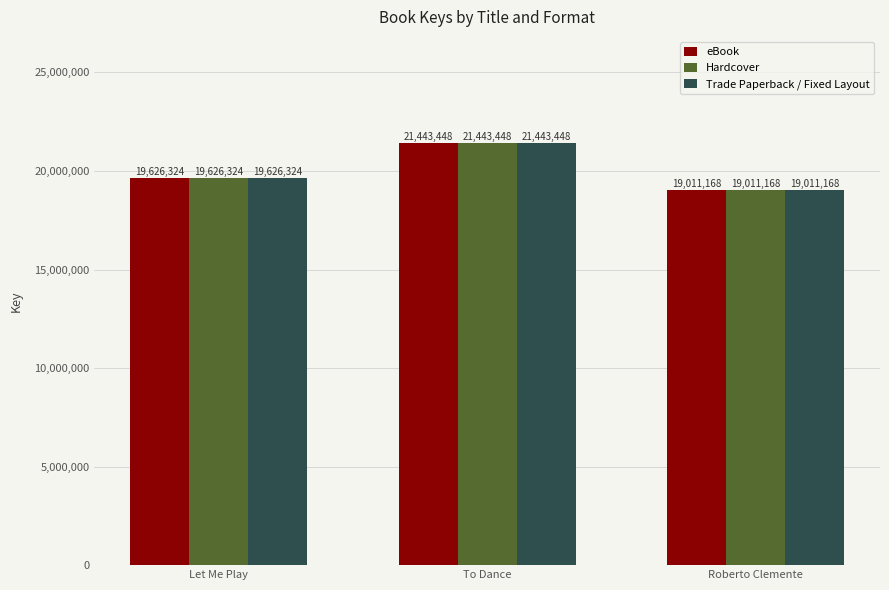

Count the number of categories in the chart.

3